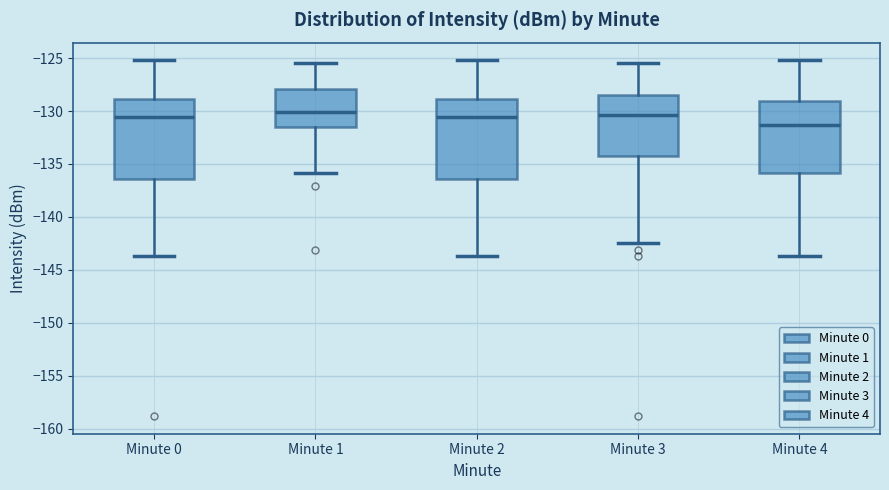

Reading left to right, read every box against the y-axis: the position of its median line, the range the box covers, and the ends of its whiskers. The values are not printed on the chart, so give them approximately, as read against the axis.

Minute 0: median -130.5, box -136.5 to -129.0, whiskers -143.5 to -125.0
Minute 1: median -130.0, box -131.5 to -128.0, whiskers -136.0 to -125.5
Minute 2: median -130.5, box -136.5 to -129.0, whiskers -143.5 to -125.0
Minute 3: median -130.5, box -134.5 to -128.5, whiskers -142.5 to -125.5
Minute 4: median -131.5, box -136.0 to -129.0, whiskers -143.5 to -125.0